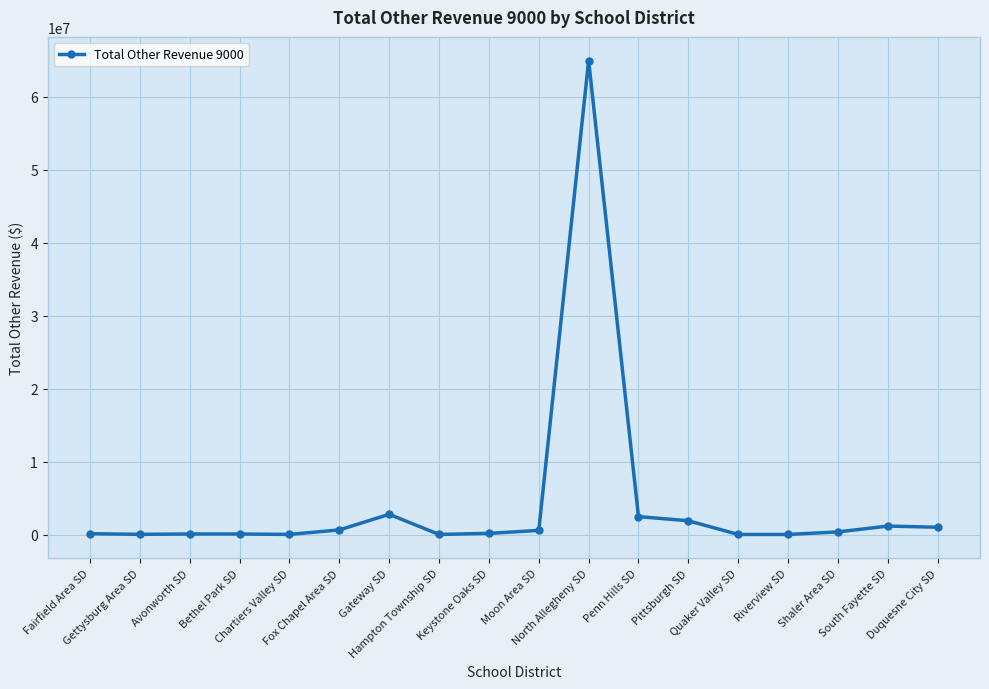

Does the chart display data point markers on the line(s)?

Yes